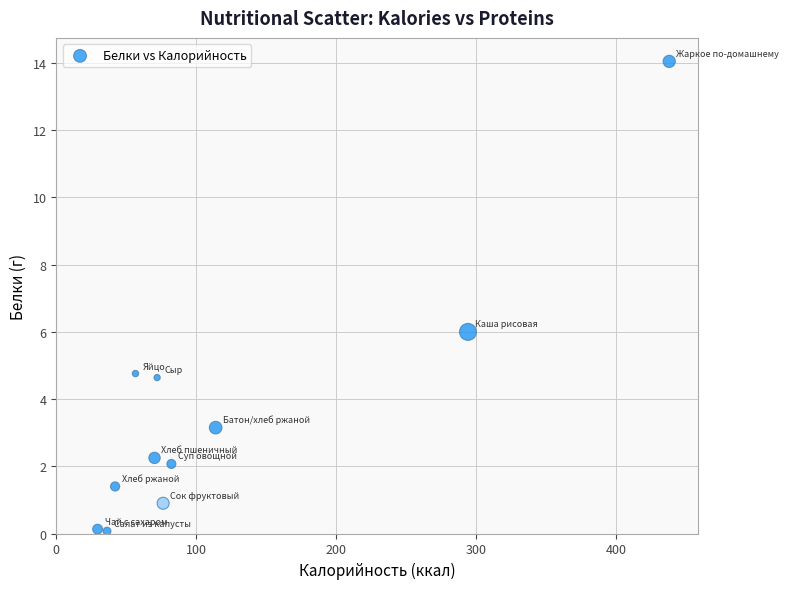

What is the average Y value?

3.6